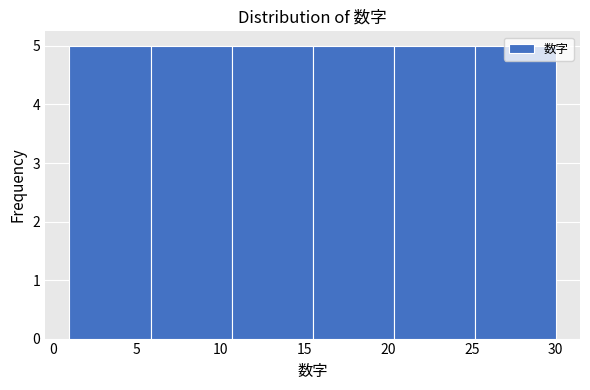

Reading left to right, list every bar in this chart as the range it spans on the x-axis followed by its height. Neither the bar edges nor the heights are printed on the chart, so give them approximately, as read against the axes.

1.0 to 6.0: 5
6.0 to 10.5: 5
10.5 to 15.5: 5
15.5 to 20.5: 5
20.5 to 25.0: 5
25.0 to 30.0: 5